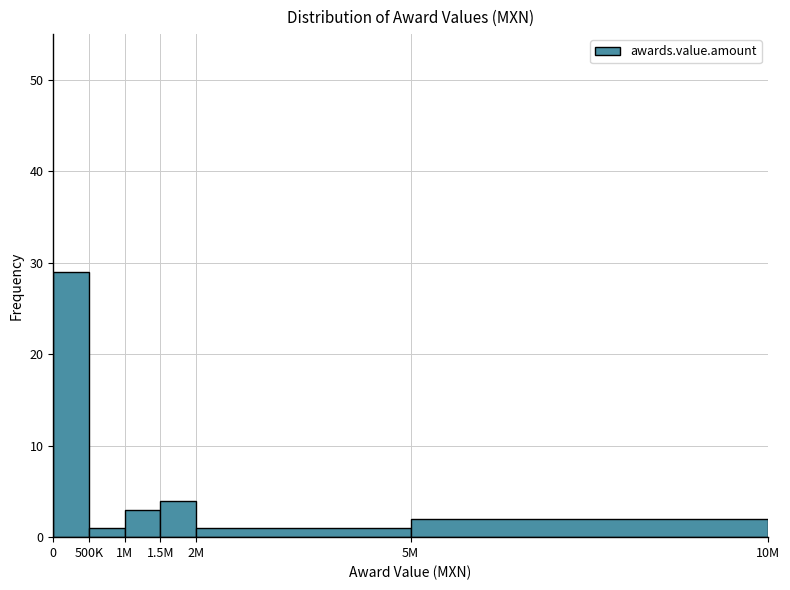

Reading left to right, what are all the values shown in this chart?

29	1	3	4	1	2